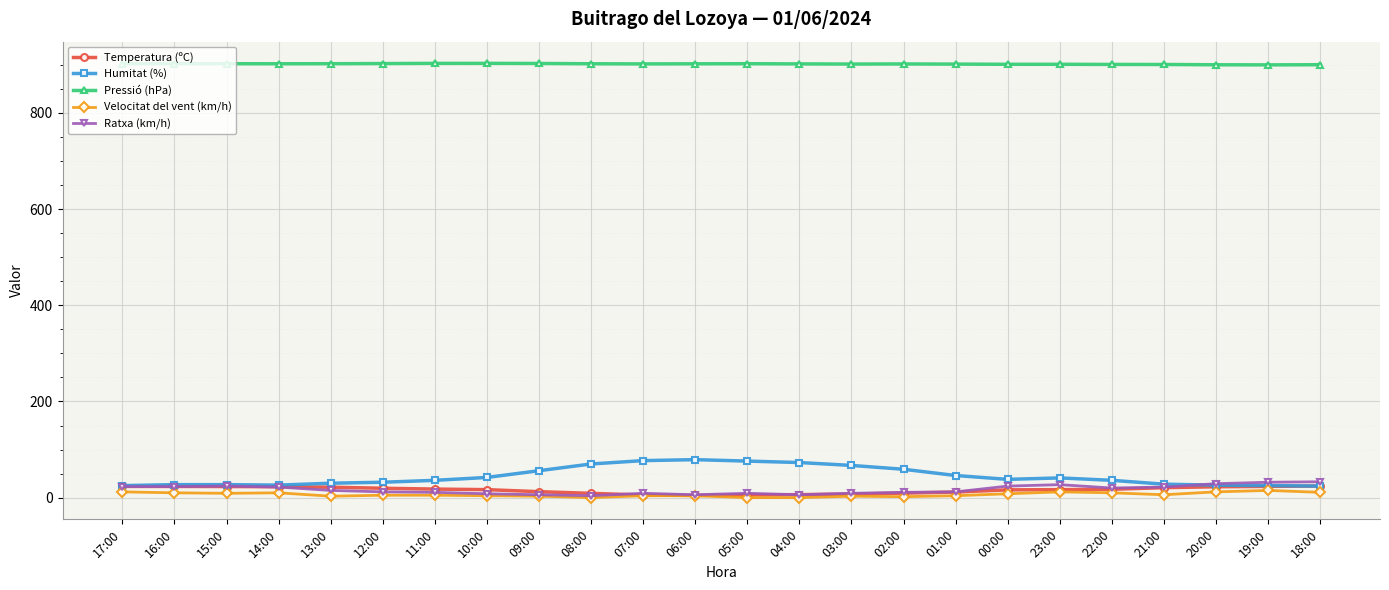

At how many categories does at least one series exceed 697?

24